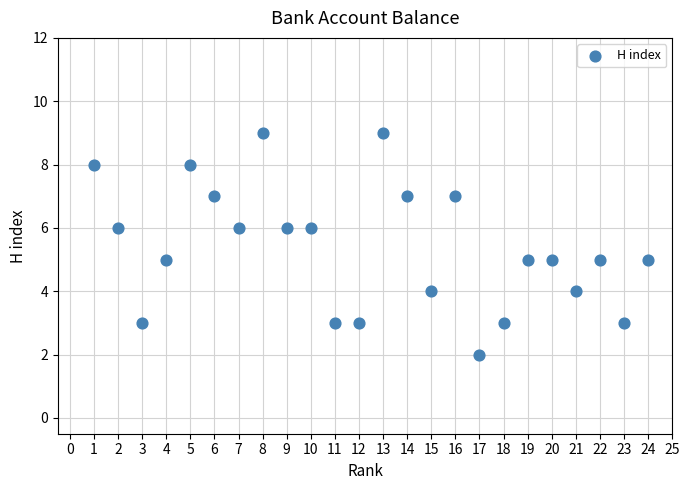

What is the range of Y values (max minus min)?

7